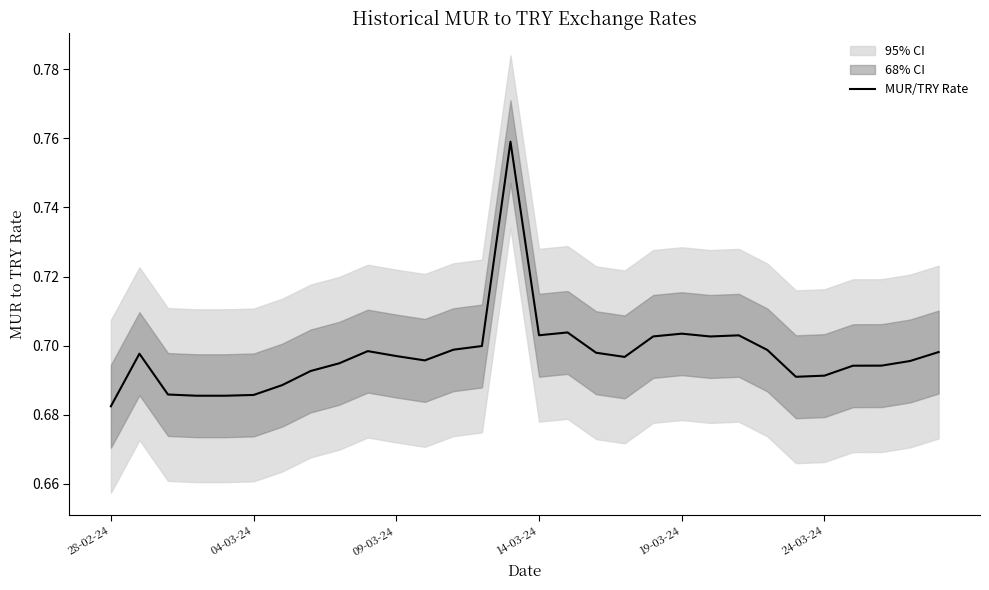

What is the average value?

0.7